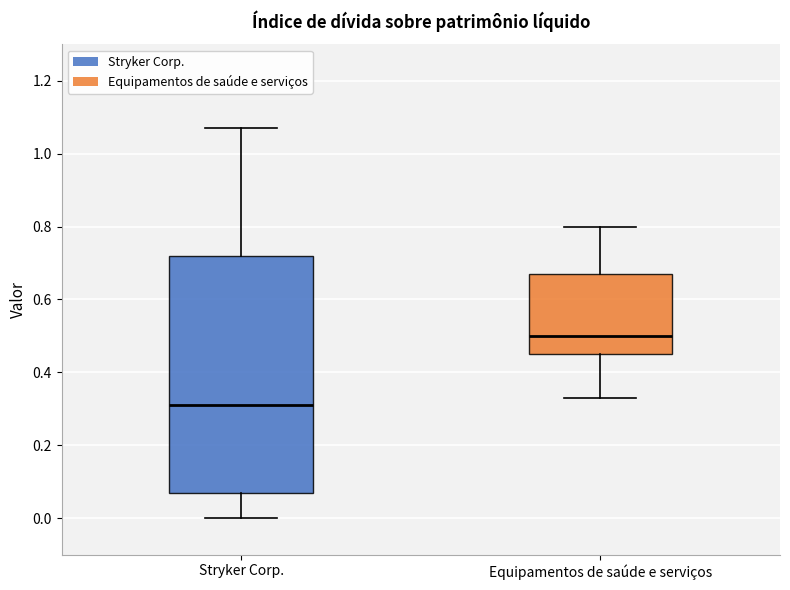

Comparing the boxes themselves (not the whiskers), which one is the tallest?

Stryker Corp.